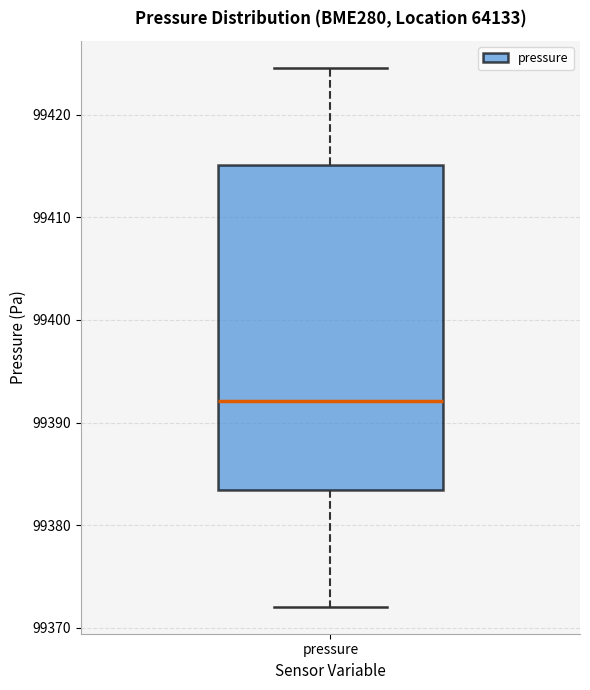

Transcribe this box plot: give where the median line is, the range the box spans, and where the two whiskers end, as read against the y-axis. The values are not printed on the chart, so give them approximately, as read against the axis.

median 99392, box 99383 to 99415, whiskers 99372 to 99425